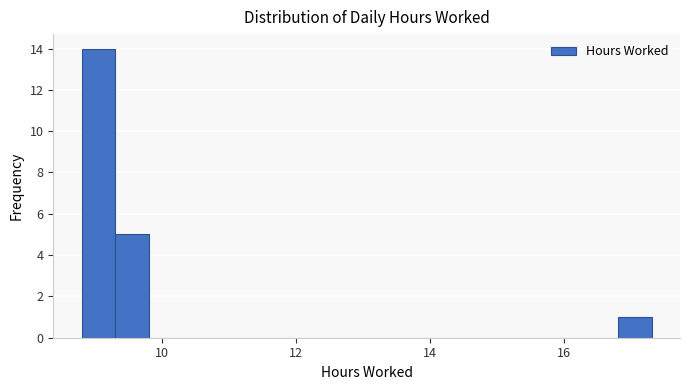

Read against the x-axis, roughly where is the centre of the tallest bar?

9.0